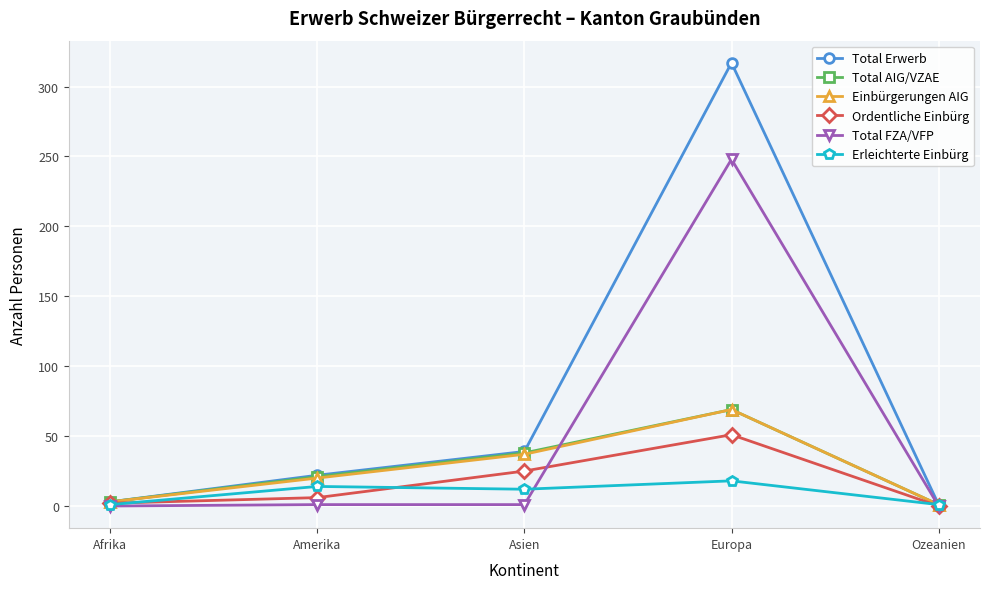

Between Europa and Ozeanien, which series saw the biggest shift?

Total Erwerb